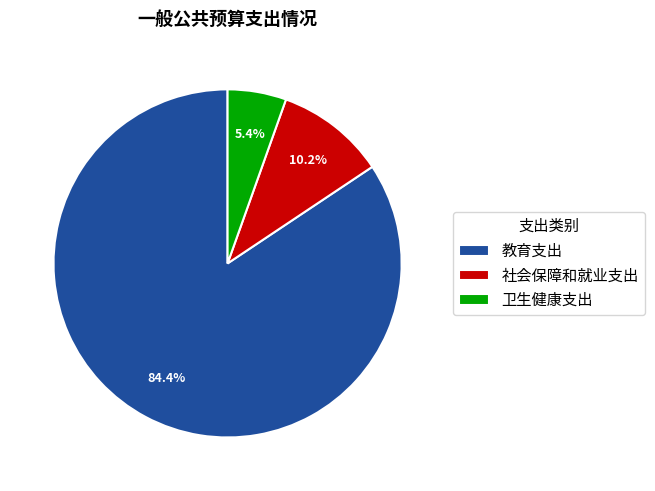

Between 社会保障和就业支出 and 卫生健康支出, which is larger?

社会保障和就业支出